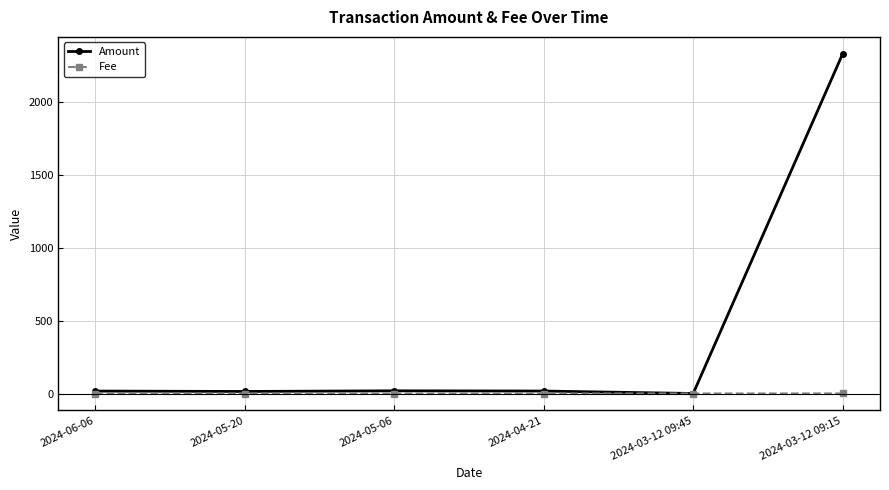

Which series has the largest range (max minus min)?

Amount